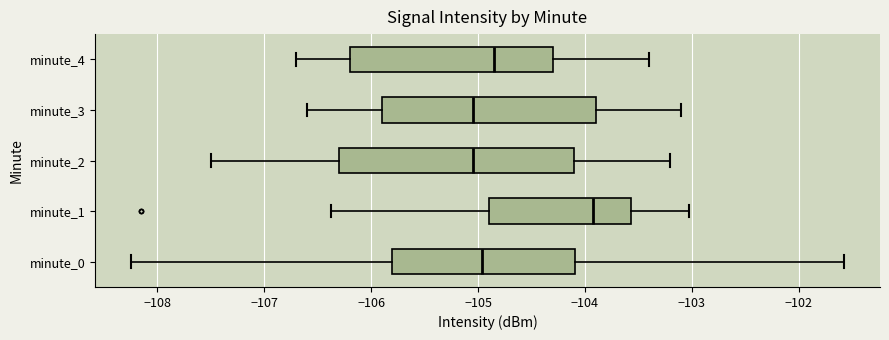

Where does the median line of the box for minute_1 sit on the x-axis? The values are not printed on the chart, so give them approximately, as read against the axis.

-103.9